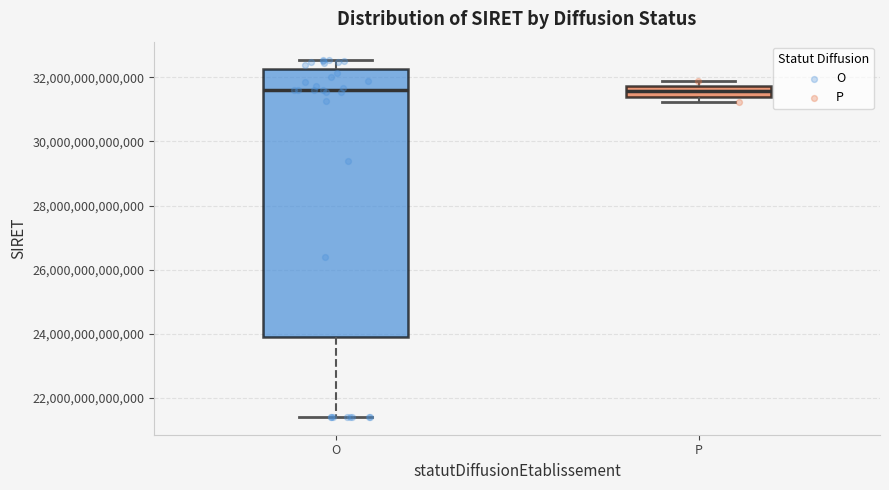

Which box is the tallest, from its lower edge to its upper edge?

O